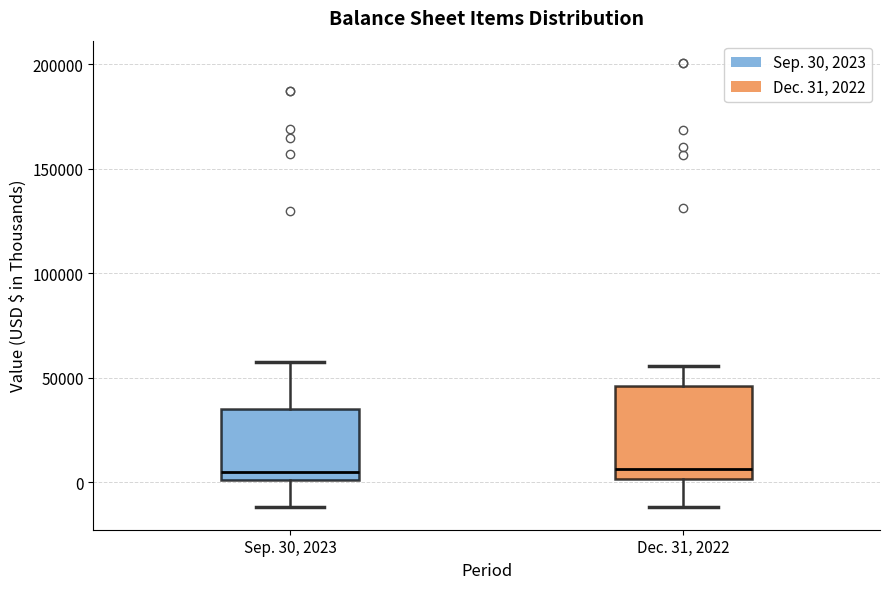

Reading left to right, read every box against the y-axis: the position of its median line, the range the box covers, and the ends of its whiskers. The values are not printed on the chart, so give them approximately, as read against the axis.

Sep. 30, 2023: median 5000, box 0 to 35000, whiskers -10000 to 60000
Dec. 31, 2022: median 5000, box 0 to 45000, whiskers -10000 to 55000